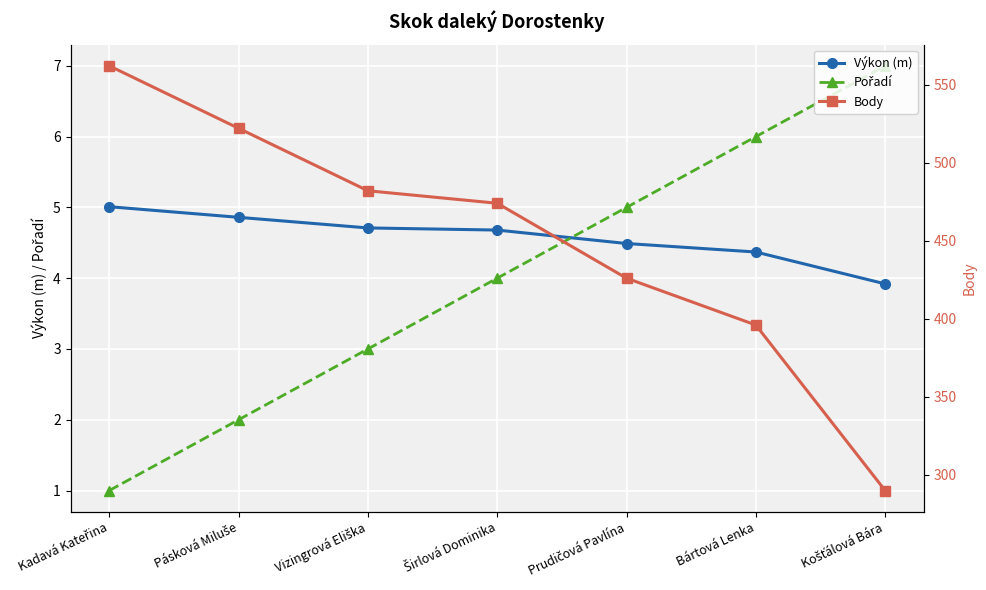

Count the number of data series in this chart.

3